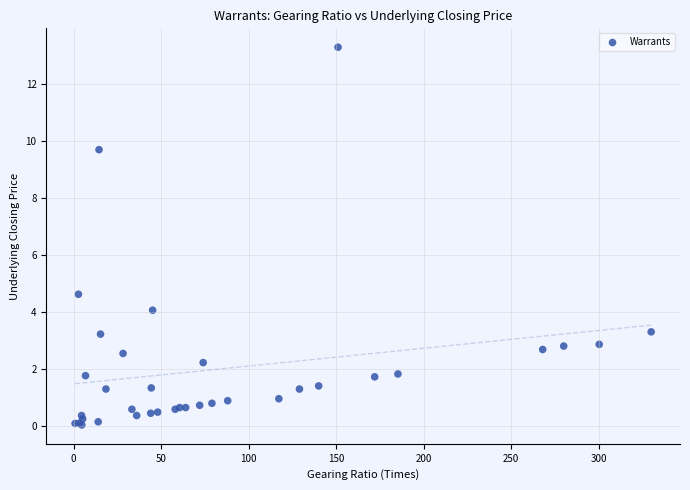

What Y value in the scatter plot is closest to 6?

4.6